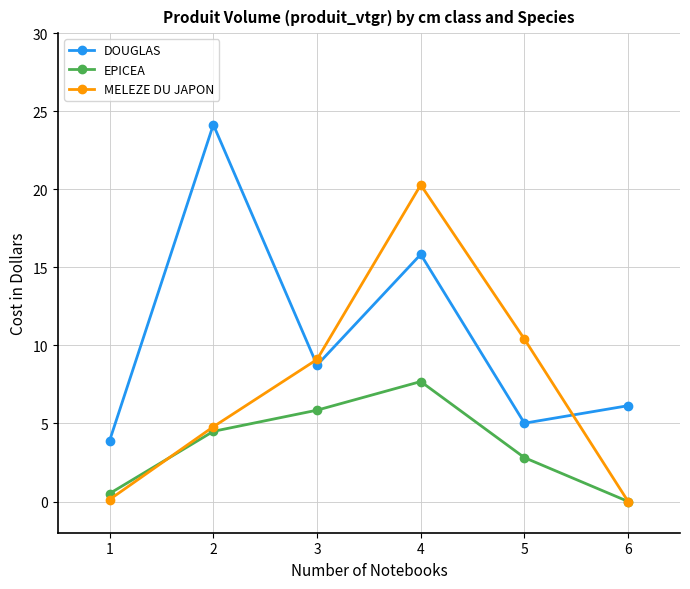

At which label is DOUGLAS closest to 14?

4